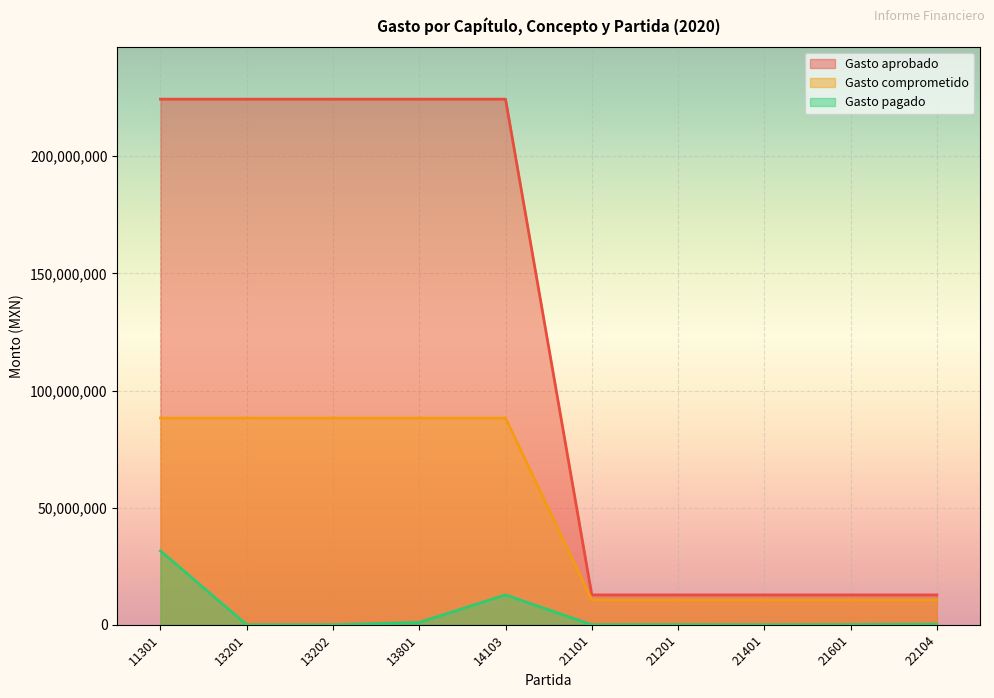

How many data points in Gasto comprometido are above 88254333?

5